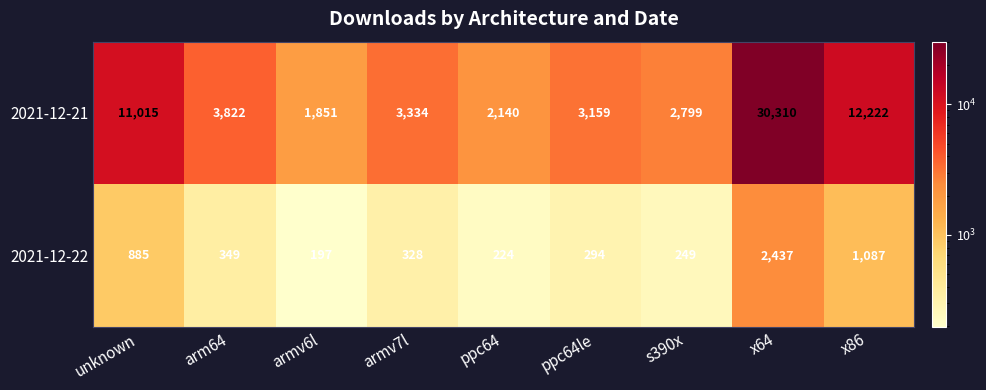

Rank the series at armv7l from lowest to highest value.

2021-12-22, 2021-12-21